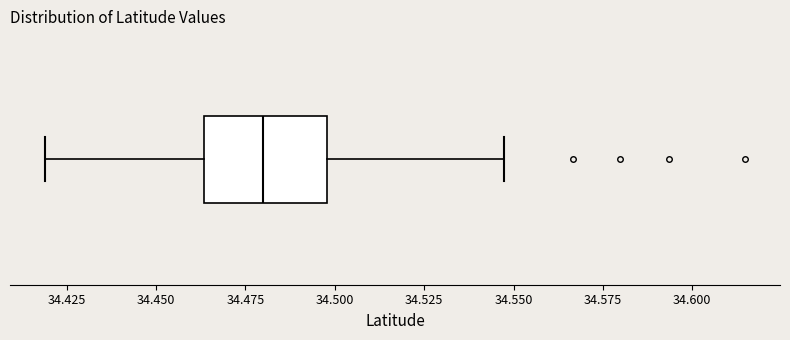

Where does the left whisker of the box end on the x-axis? The values are not printed on the chart, so give them approximately, as read against the axis.

34.420